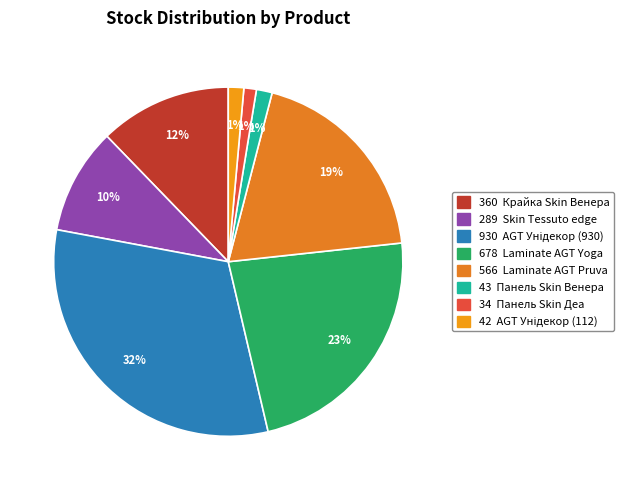

Does any single category account for the majority?

No